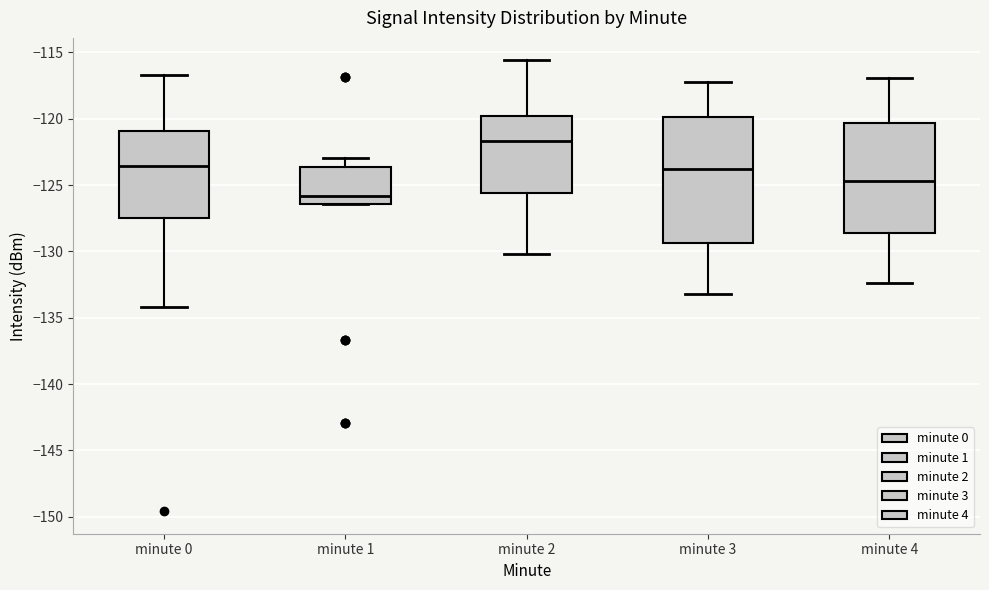

Which box has the highest median line?

minute 2